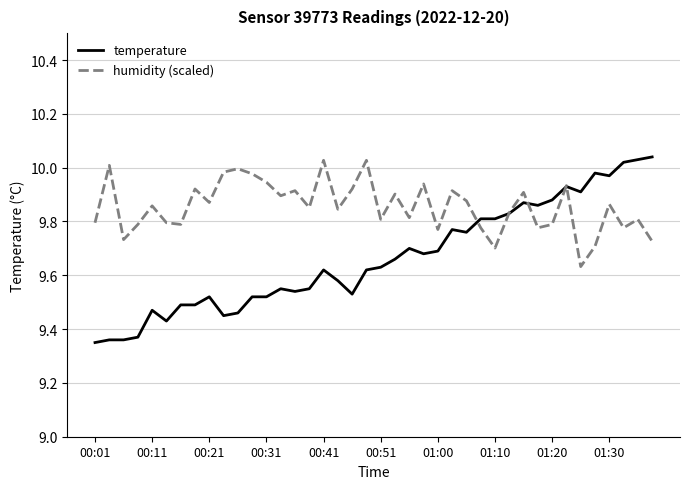

Rank the series by their average value, from lowest to highest.

temperature, humidity (scaled)